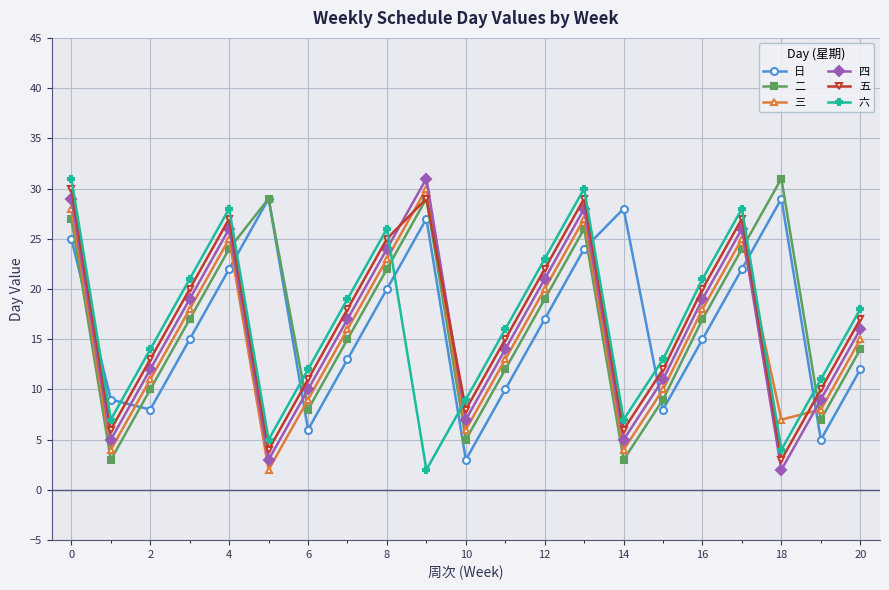

True or false: 日 has more than 0 interior local peaks.

True